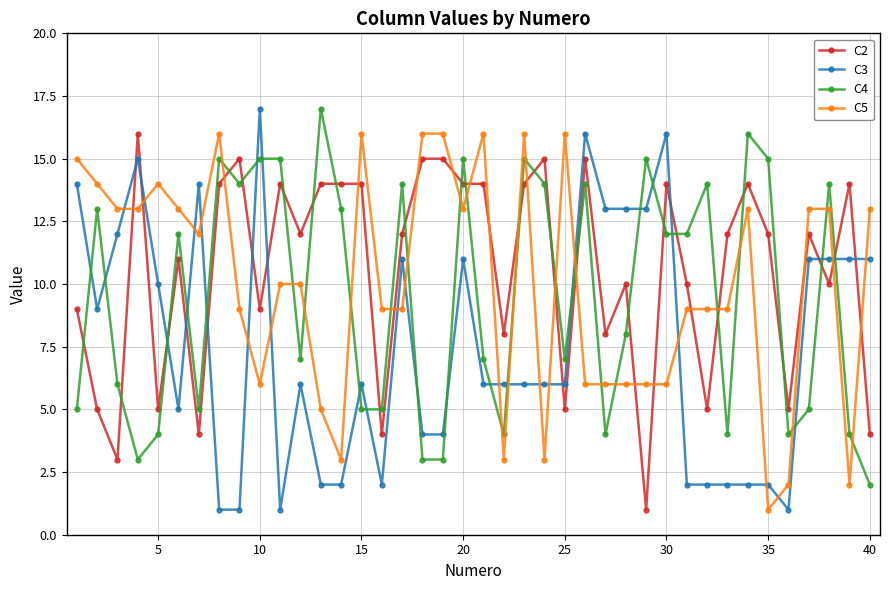

Which series has the largest total across all categories?

C2